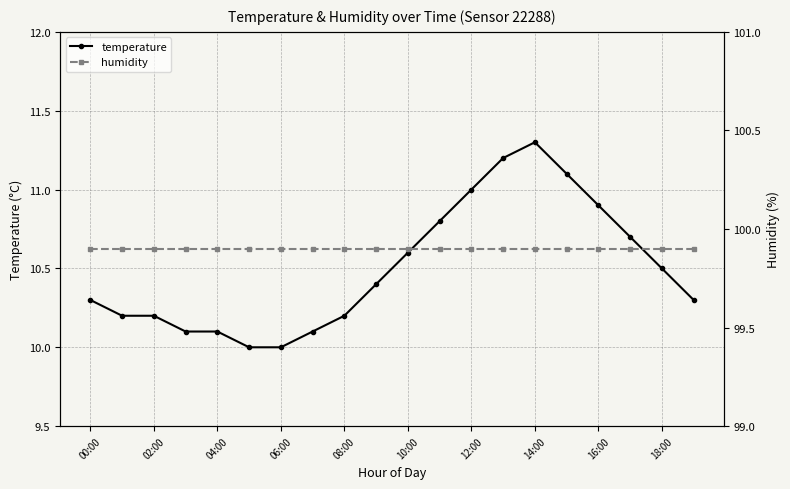

Does the chart have visible grid lines?

Yes